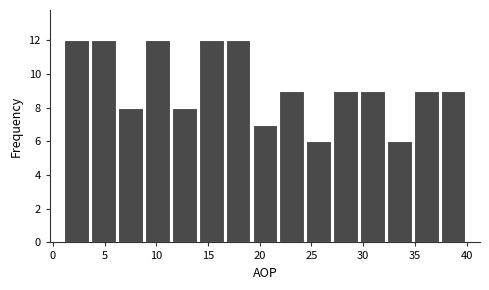

Reading left to right, transcribe this chart: for each bar, give the range it covers on the x-axis and its height. Neither the bar edges nor the heights are printed on the chart, so give them approximately, as read against the axes.

1.0 to 3.6: 12
3.6 to 6.2: 12
6.2 to 8.8: 8
8.8 to 11.4: 12
11.4 to 14.0: 8
14.0 to 16.6: 12
16.6 to 19.2: 12
19.2 to 21.8: 7
21.8 to 24.4: 9
24.4 to 27.0: 6
27.0 to 29.6: 9
29.6 to 32.2: 9
32.2 to 34.8: 6
34.8 to 37.4: 9
37.4 to 40.0: 9